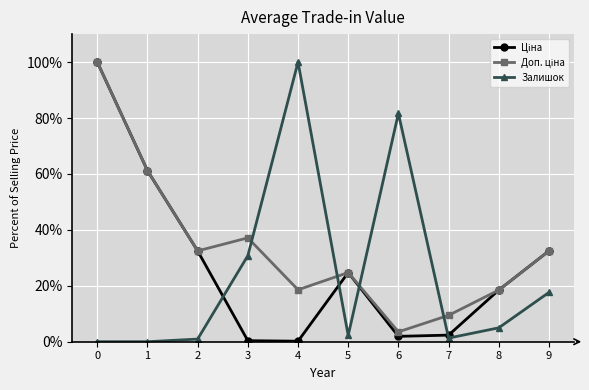

What is the spread (max minus min) of values at 0?

100.0